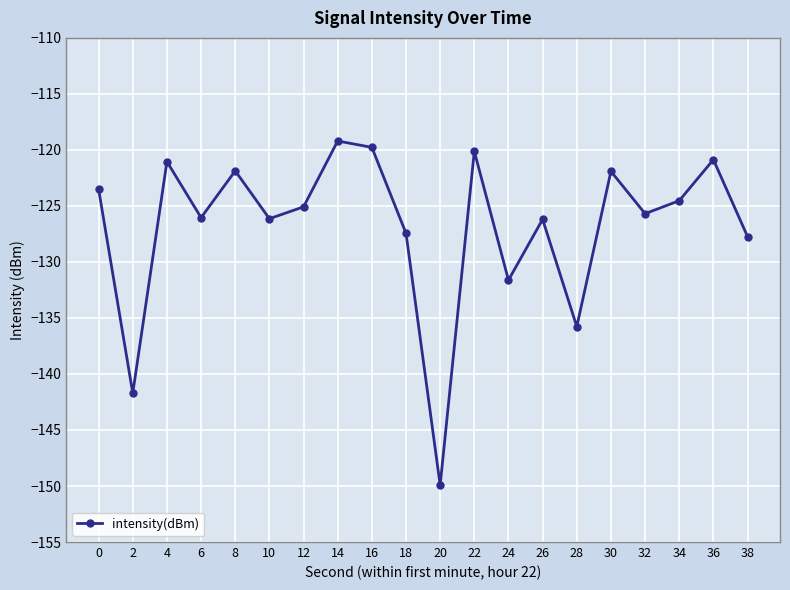

How many points are higher than both their immediate neighbors (excluding endpoints)?

7